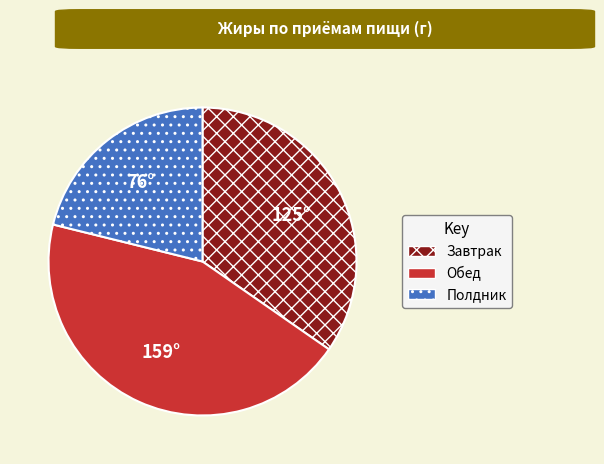

How many slices are in this pie chart?

3